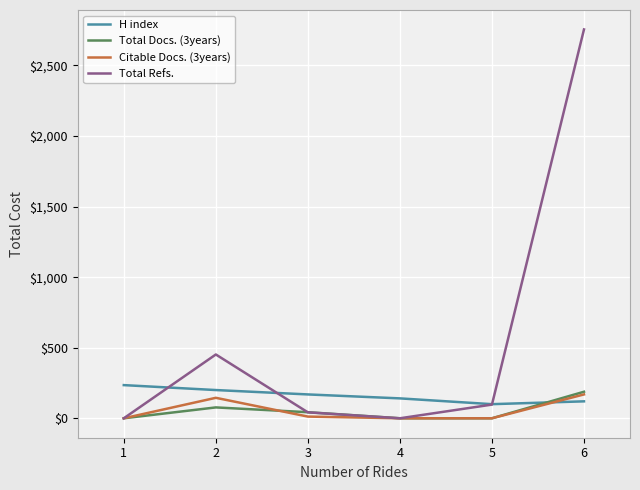

Between which two adjacent categories do H index and Total Refs. first intersect?

1 and 2